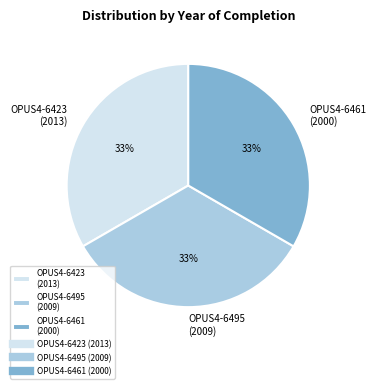

True or false: OPUS4-6423 accounts for 25% of the total.

False